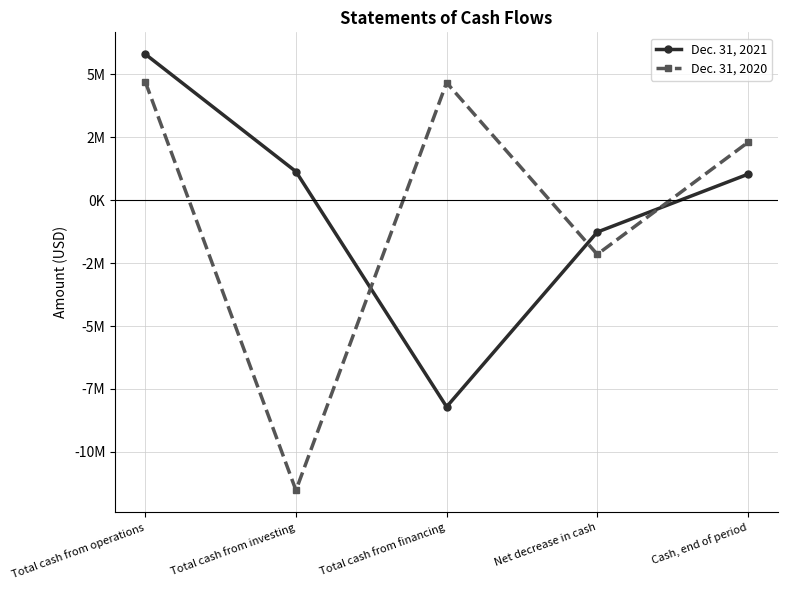

What are all the series names shown in the legend?

Dec. 31, 2021, Dec. 31, 2020